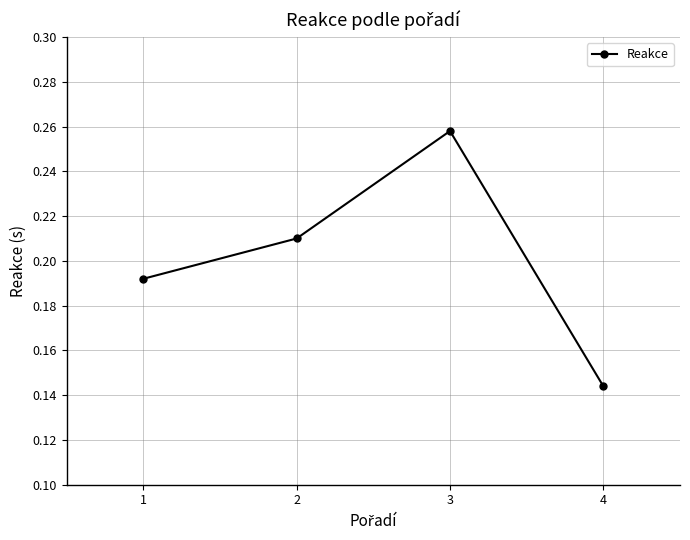

Rank the categories by value from lowest to highest.

4, 1, 2, 3